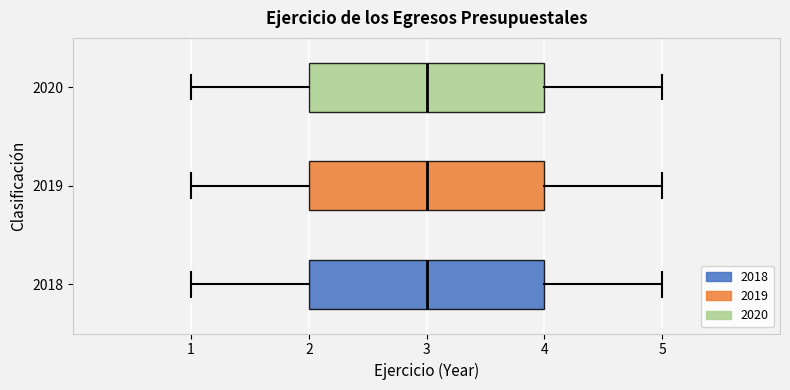

Reading bottom to top, transcribe this box plot: for each box, give where its median line is, the range the box spans, and where its two whiskers end, as read against the x-axis. The values are not printed on the chart, so give them approximately, as read against the axis.

2018: median 3, box 2 to 4, whiskers 1 to 5
2019: median 3, box 2 to 4, whiskers 1 to 5
2020: median 3, box 2 to 4, whiskers 1 to 5